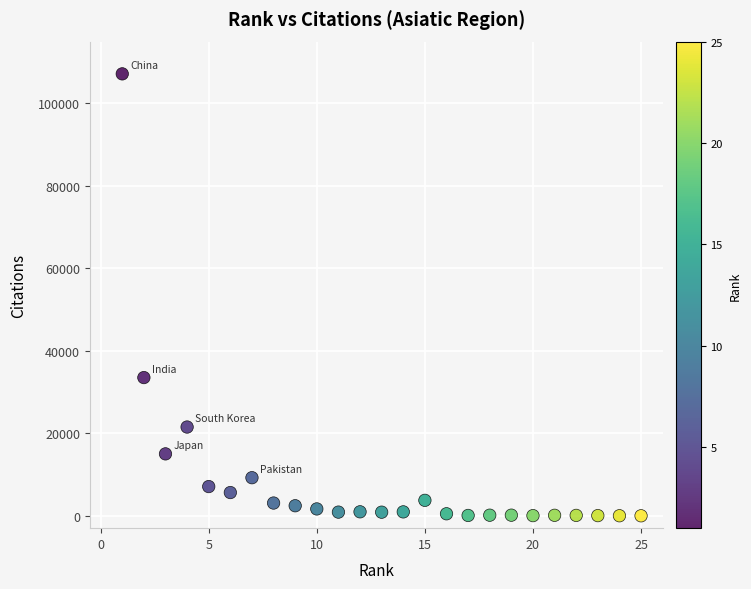

What Y value in the scatter plot is closest to 53591?

33523